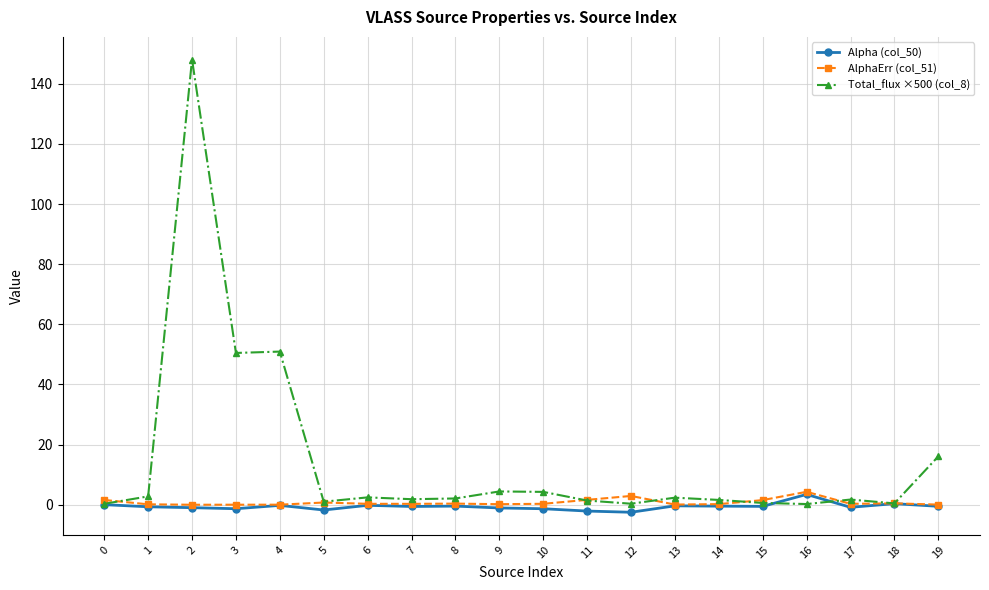

How many categories are shown in the chart?

20